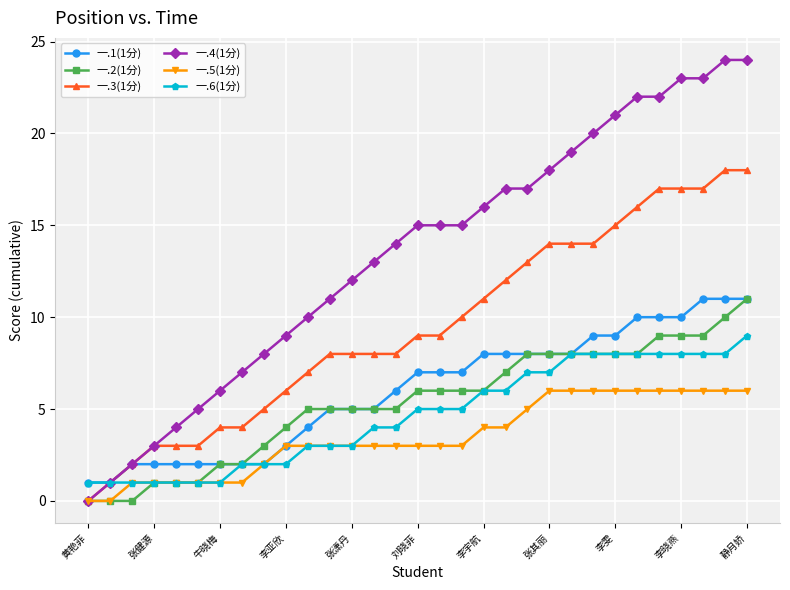

Which series has the widest spread of values?

一.4(1分)